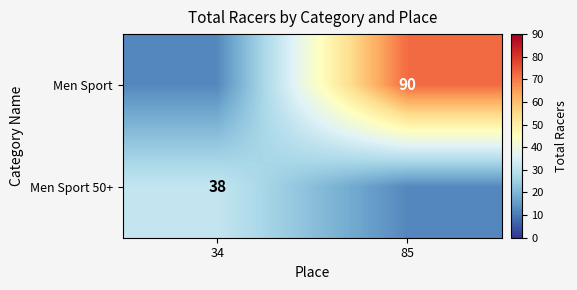

What is the spread (max minus min) of values at 85?

60.0